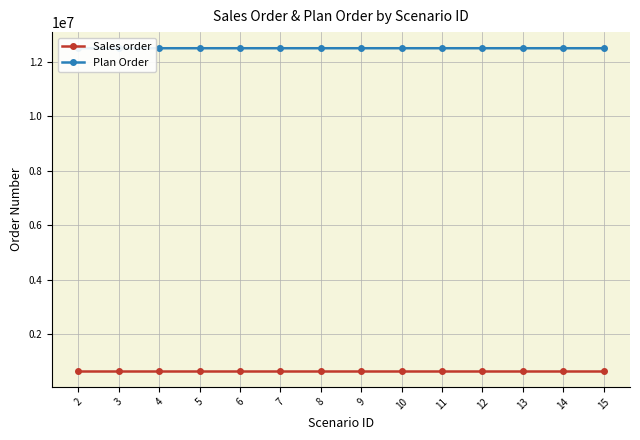

At how many categories does at least one series exceed 8577447?

14